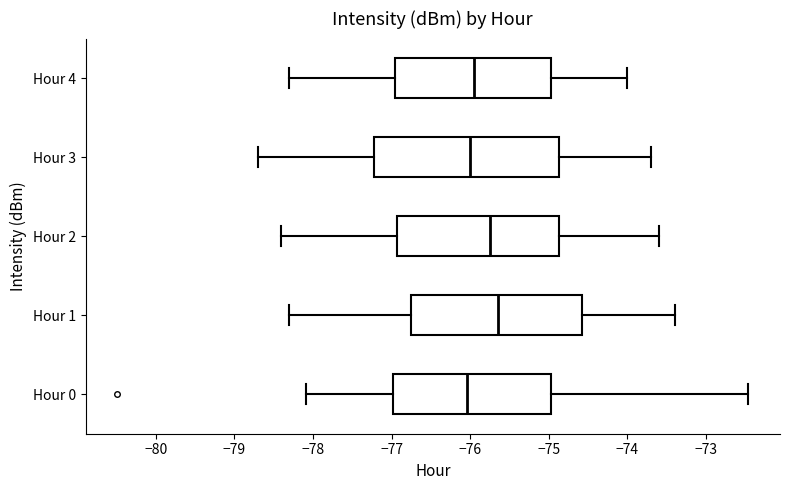

Reading bottom to top, read every box against the x-axis: the position of its median line, the range the box covers, and the ends of its whiskers. The values are not printed on the chart, so give them approximately, as read against the axis.

Hour 0: median -76.0, box -77.0 to -75.0, whiskers -78.1 to -72.5
Hour 1: median -75.6, box -76.7 to -74.6, whiskers -78.3 to -73.4
Hour 2: median -75.7, box -76.9 to -74.9, whiskers -78.4 to -73.6
Hour 3: median -76.0, box -77.2 to -74.9, whiskers -78.7 to -73.7
Hour 4: median -75.9, box -76.9 to -75.0, whiskers -78.3 to -74.0